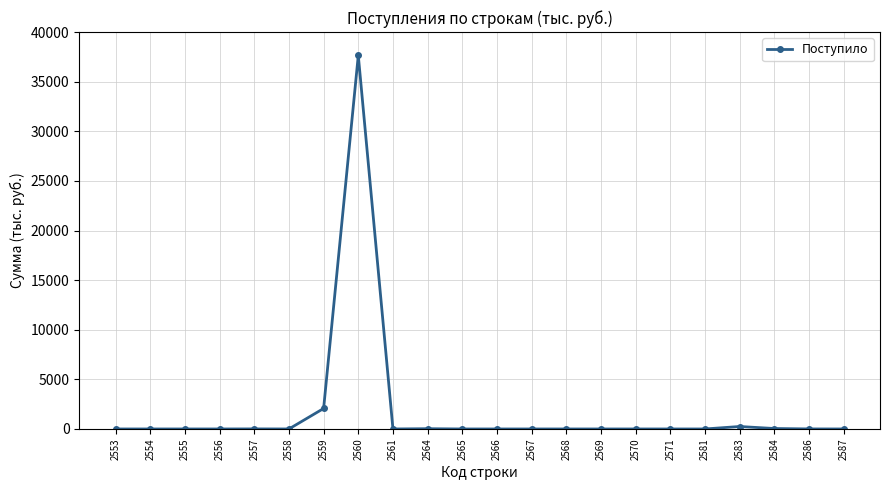

At which category does the chart reach its peak across all series?

2560